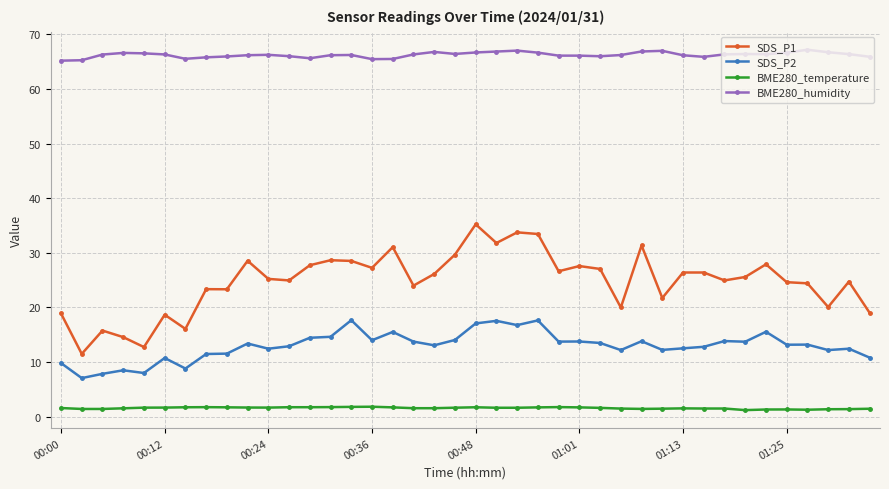

What is the greatest value displayed?

67.2